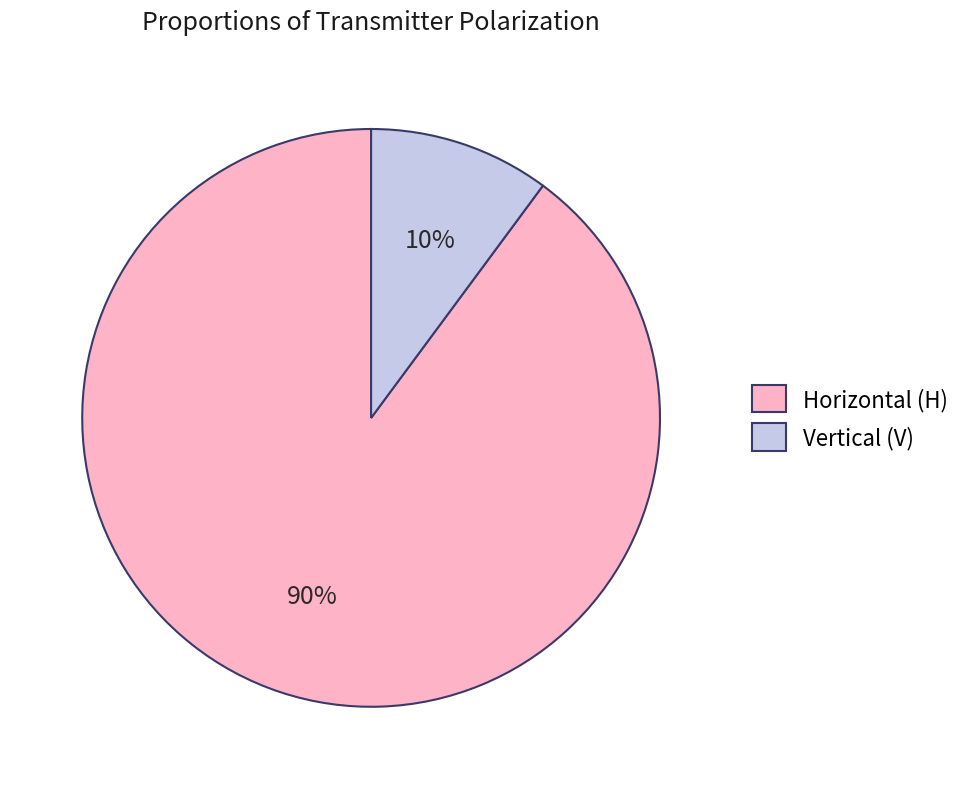

Combined, do Vertical (V) and Horizontal (H) account for over 50%?

Yes